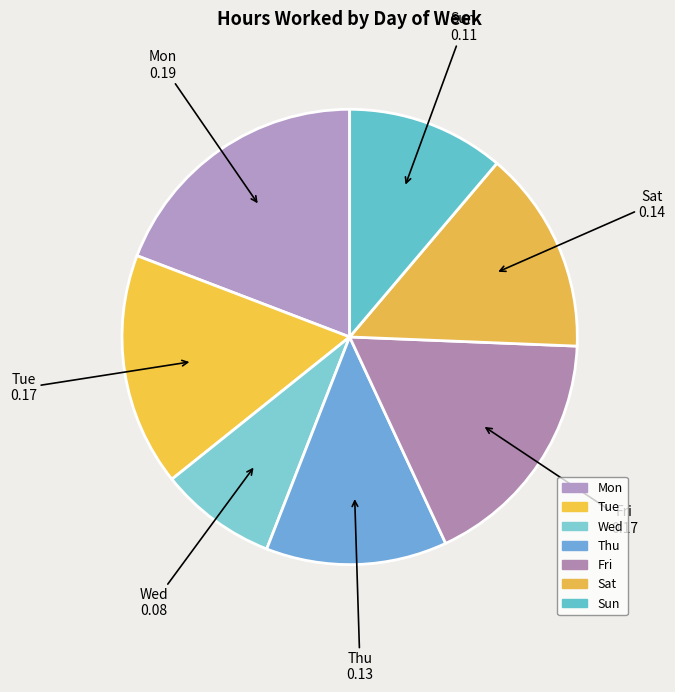

Which has a higher value, Mon or Sun?

Mon